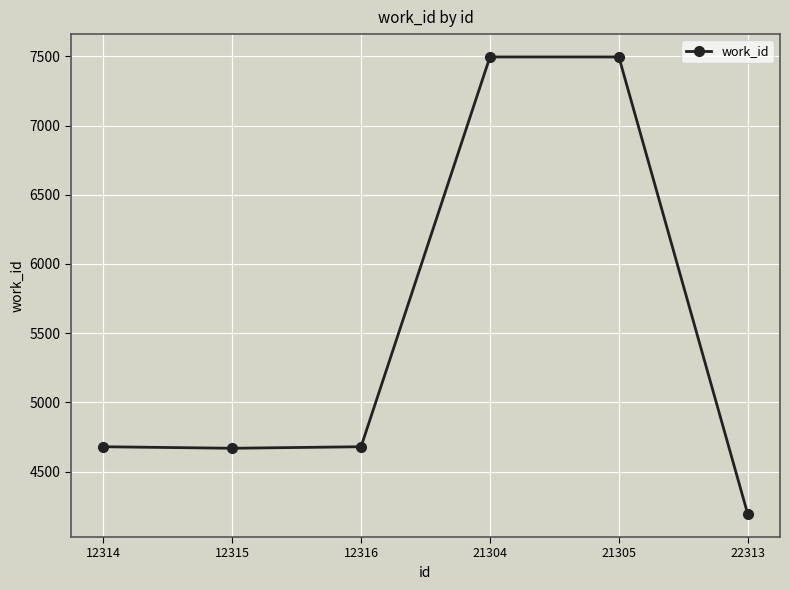

Is it true that the value at 21304 is 7495?

True